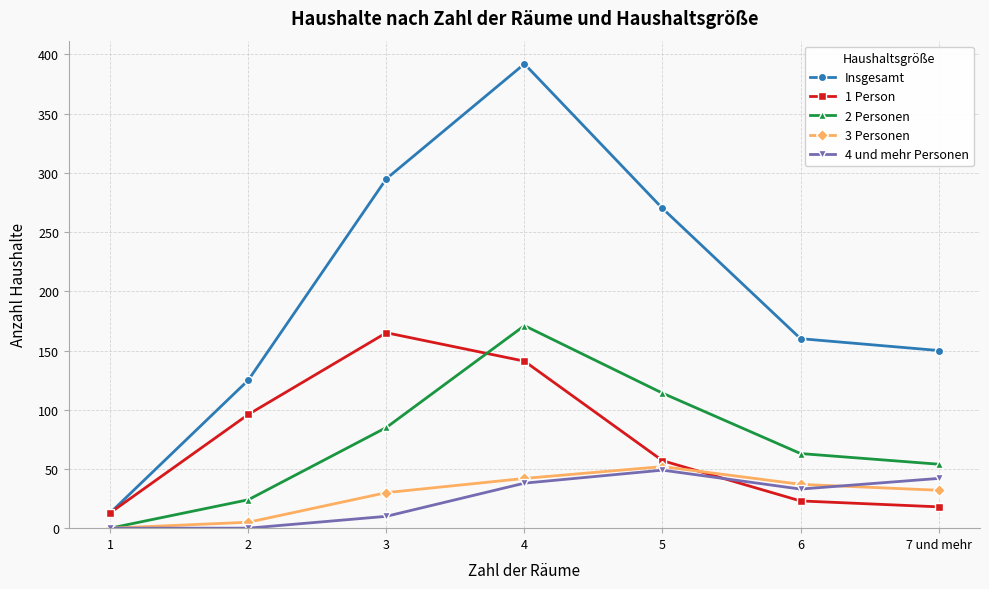

What position from the left is 4?

4